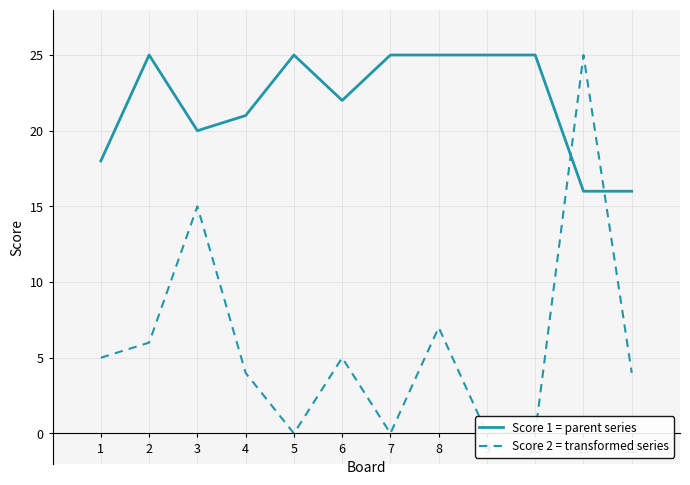

Reading right to left, extract all data points from this chart.

Score 1: 16	16	25	25	25	25	22	25	21	20	25	18
Score 2: 4	25	0	0	7	0	5	0	4	15	6	5